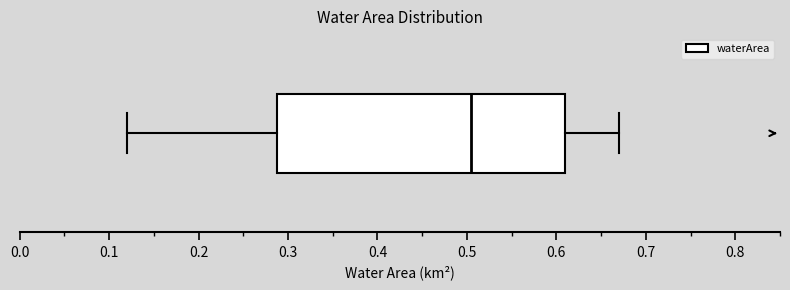

Read this box plot against the x-axis: the position of the median line, the range covered by the box, and the ends of both whiskers. The values are not printed on the chart, so give them approximately, as read against the axis.

median 0.51, box 0.29 to 0.61, whiskers 0.12 to 0.67